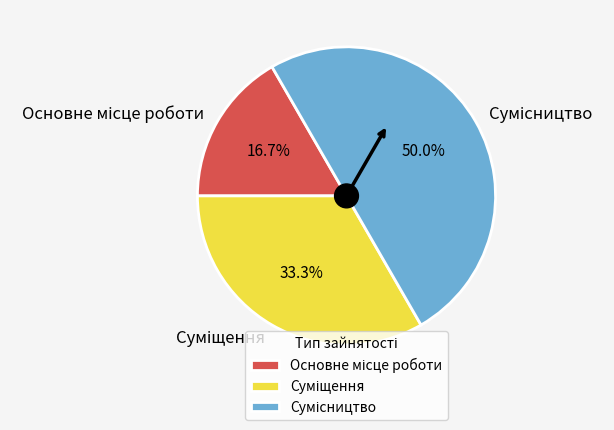

The Суміщення slice represents 25% of the pie. True or false?

False